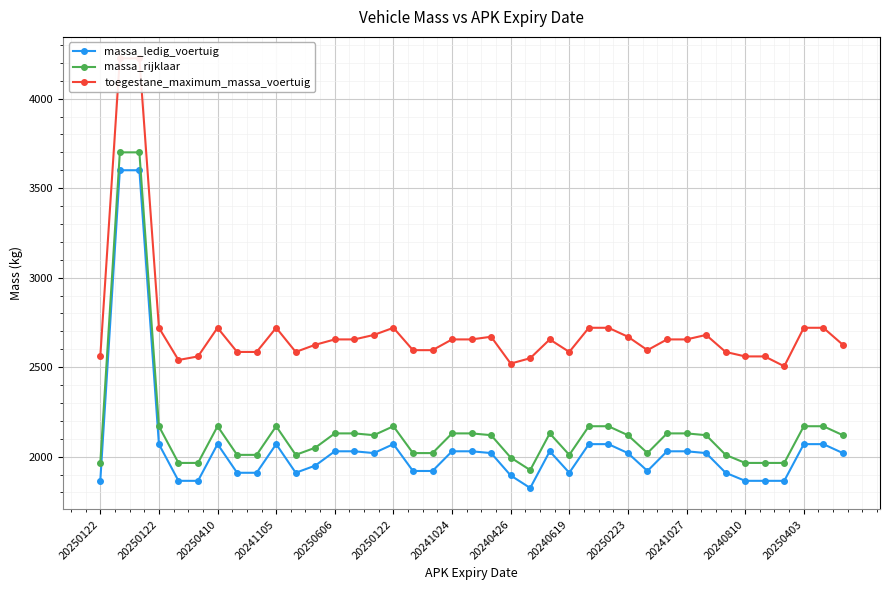

What is the minimum value for massa_rijklaar?

1925